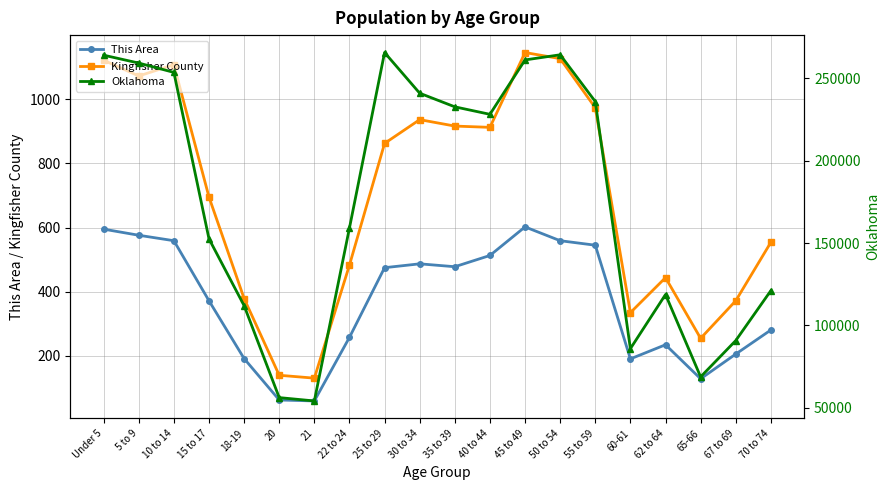

At which category does Oklahoma reach its first local valley?

21